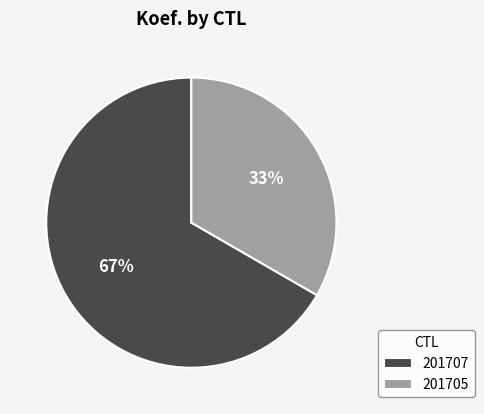

Which category has the smallest portion of the pie?

201705